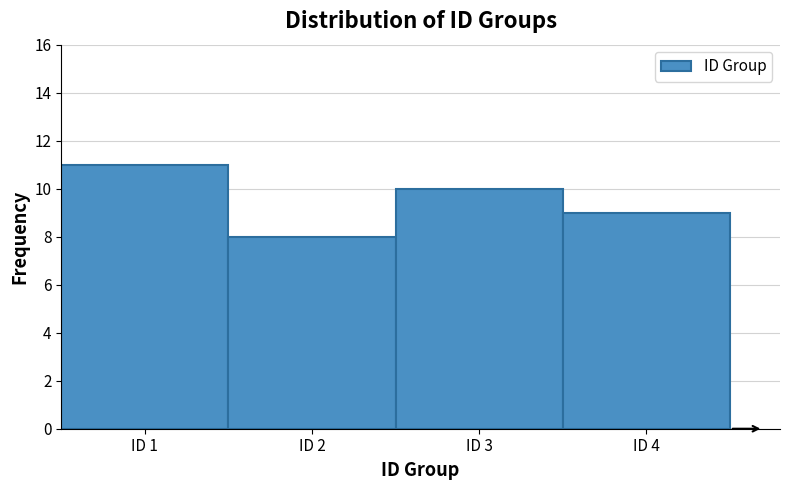

Reading left to right, transcribe this chart: for each bar, give the range it covers on the x-axis and its height. The values are not printed on the chart, so give them approximately, as read against the axis.

0.5 to 1.5: 11
1.5 to 2.5: 8
2.5 to 3.5: 10
3.5 to 4.5: 9